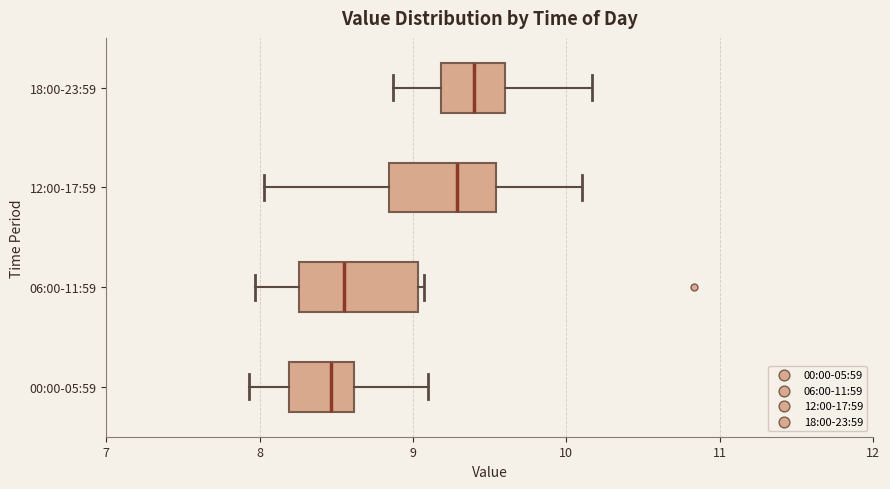

Where is the right edge of the box for 12:00-17:59 on the x-axis? The values are not printed on the chart, so give them approximately, as read against the axis.

9.5